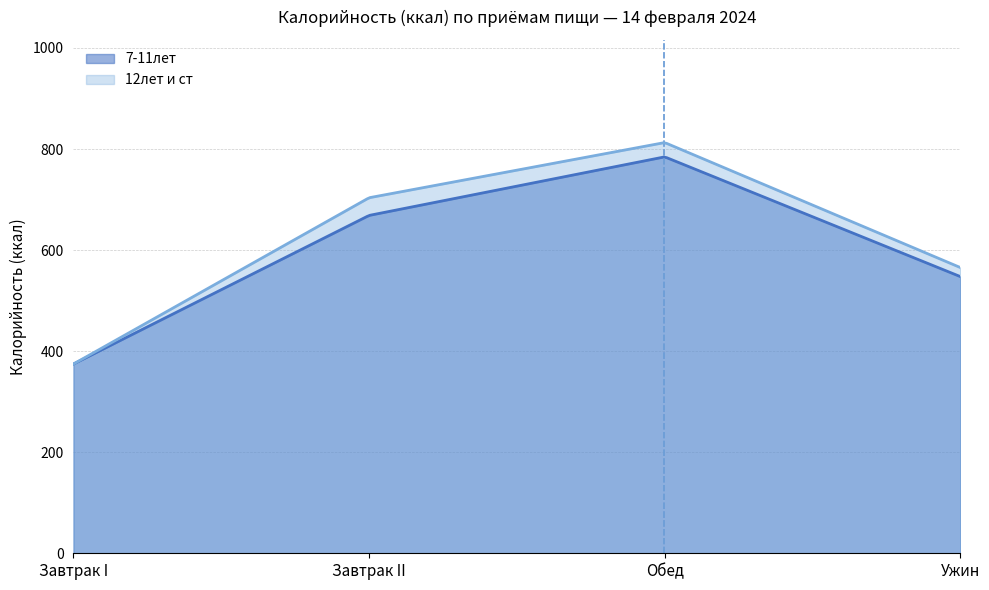

Is the value of 12лет и ст at Завтрак II greater than the value of 7-11лет at Завтрак I?

Yes